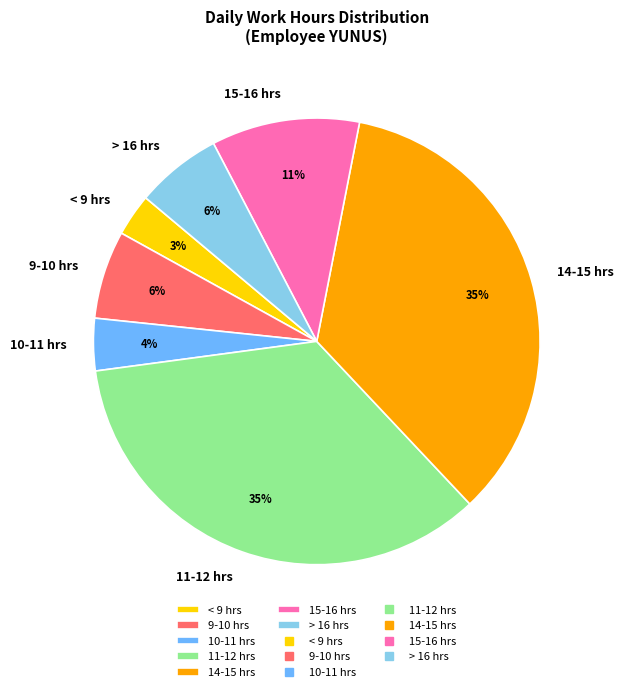

Does any single category account for the majority?

No